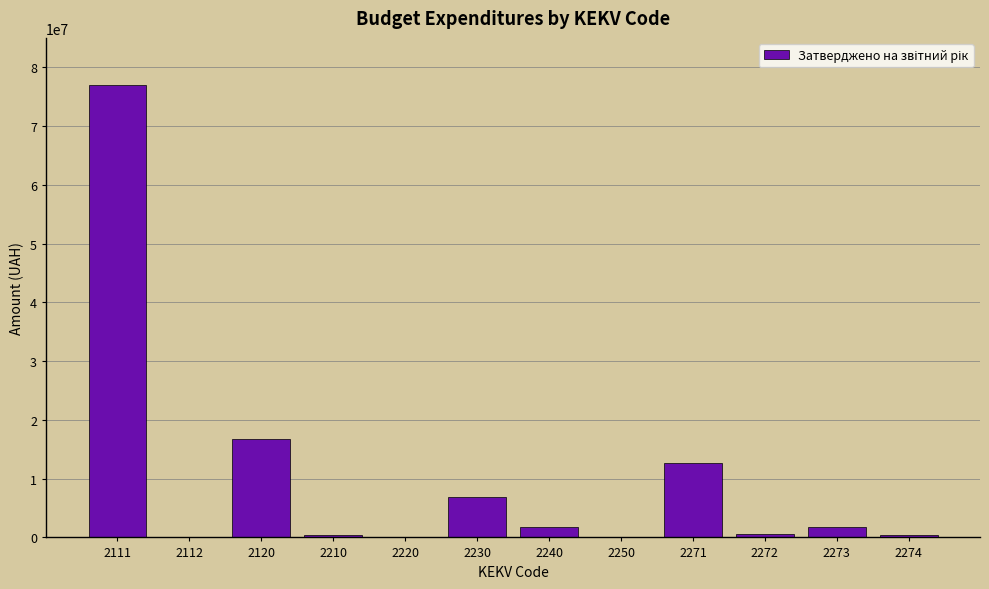

What is the sum of all values?

118518751